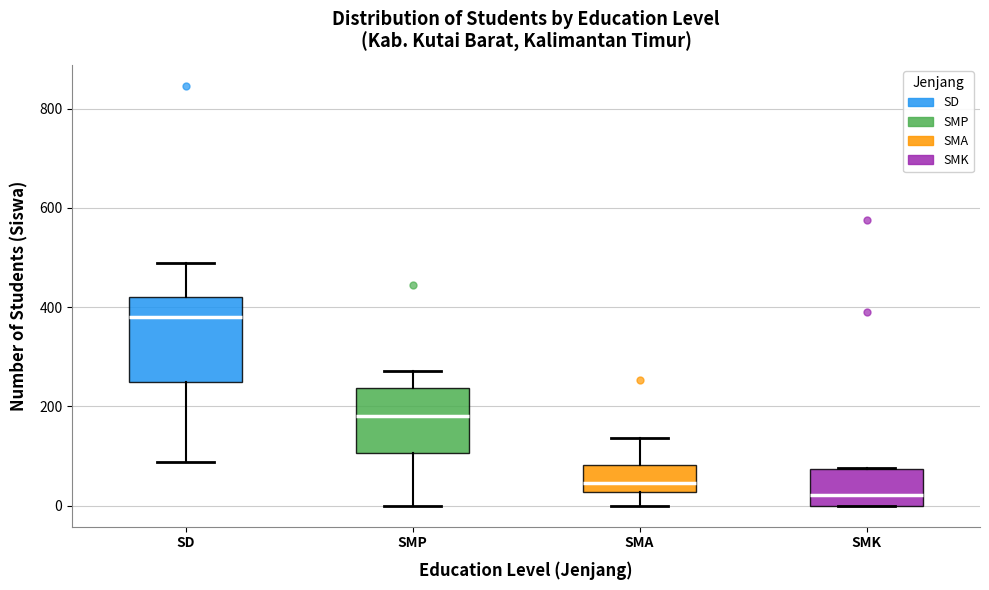

Where does the median line of the box for SMK sit on the y-axis? The values are not printed on the chart, so give them approximately, as read against the axis.

20